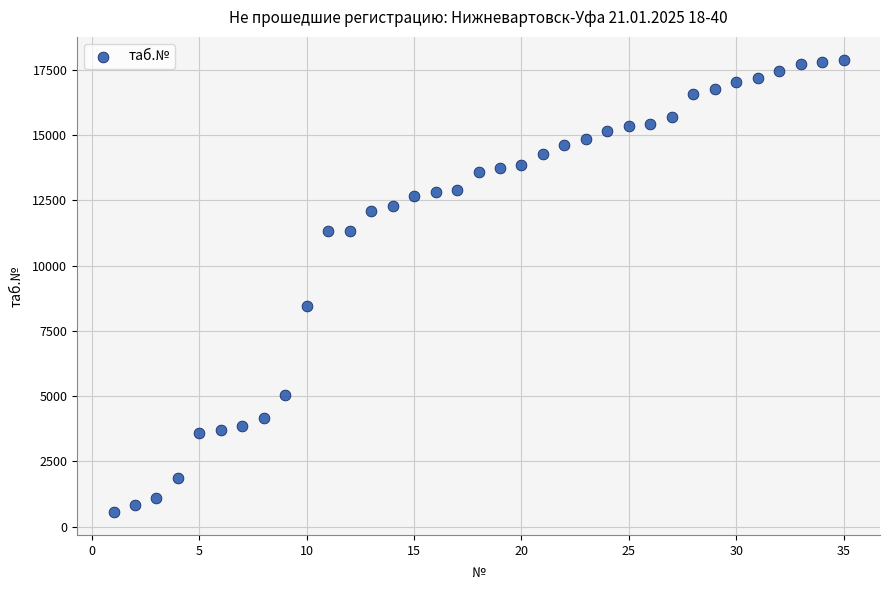

What is the range of Y values (max minus min)?

17347